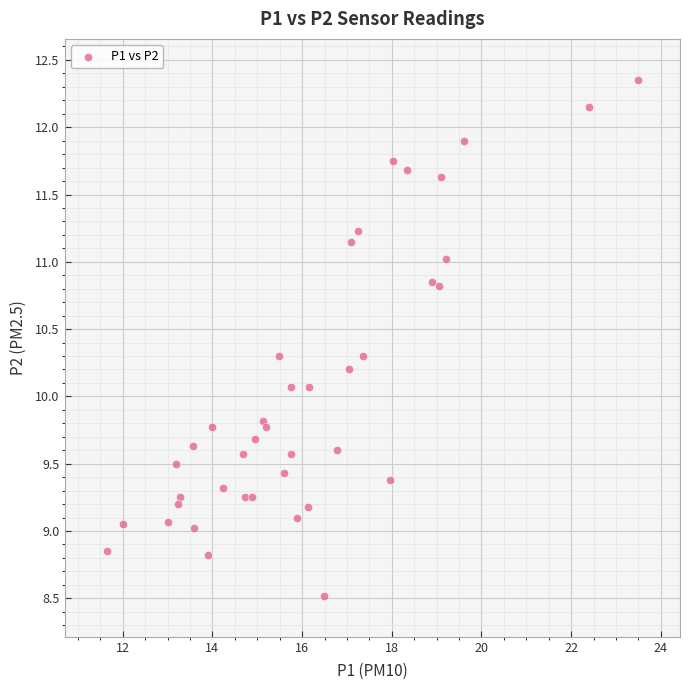

What is the range of Y values (max minus min)?

3.8